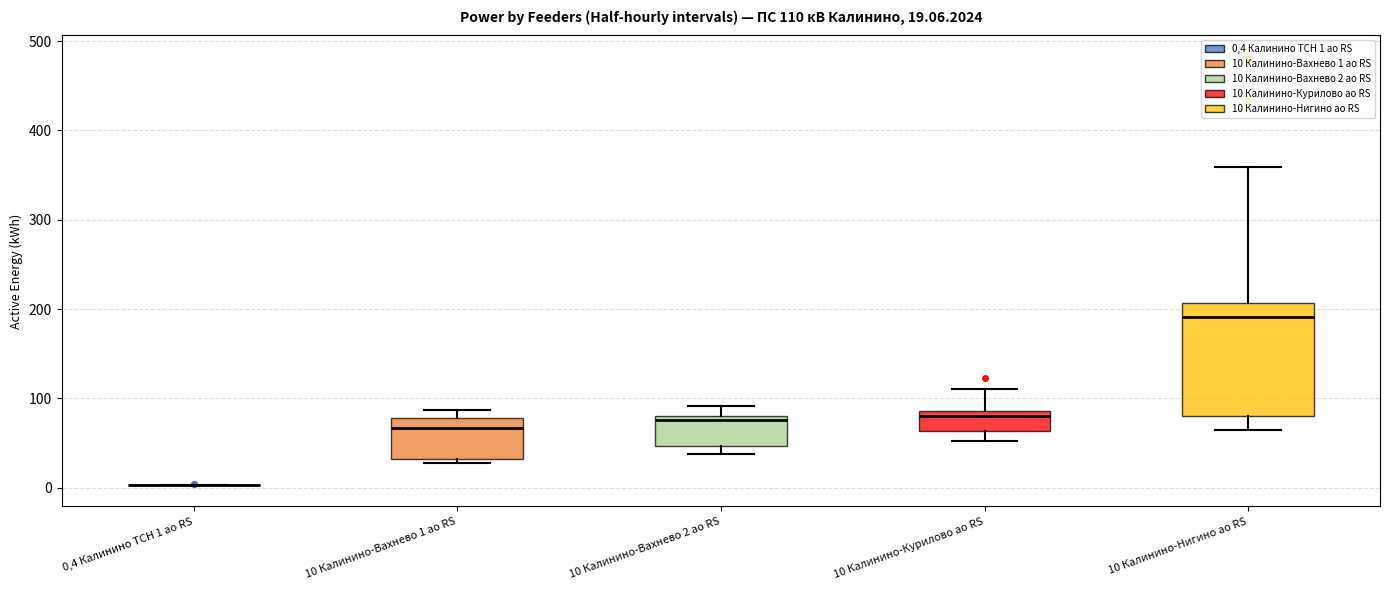

Which box is the tallest, from its lower edge to its upper edge?

10 Калинино-Нигино ао RS